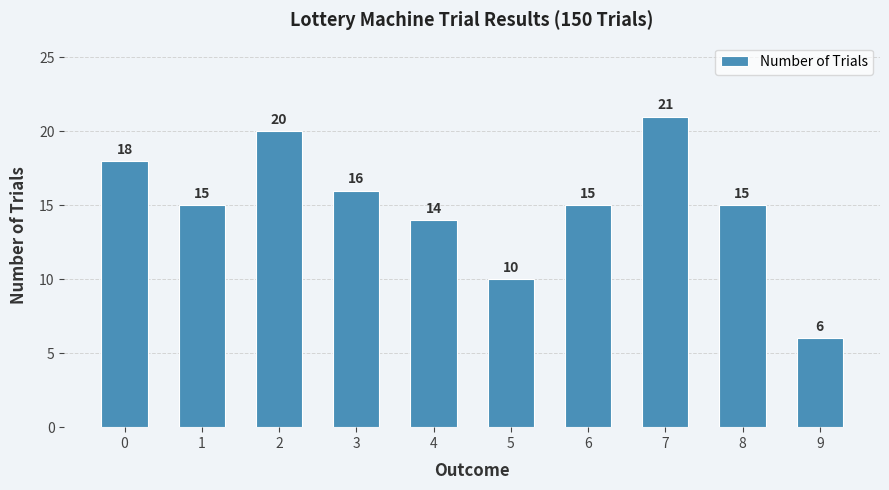

The value at 6 is 15. True or false?

True